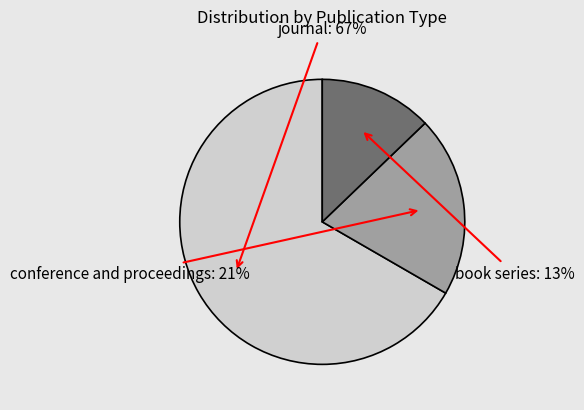

Which category accounts for the majority?

journal